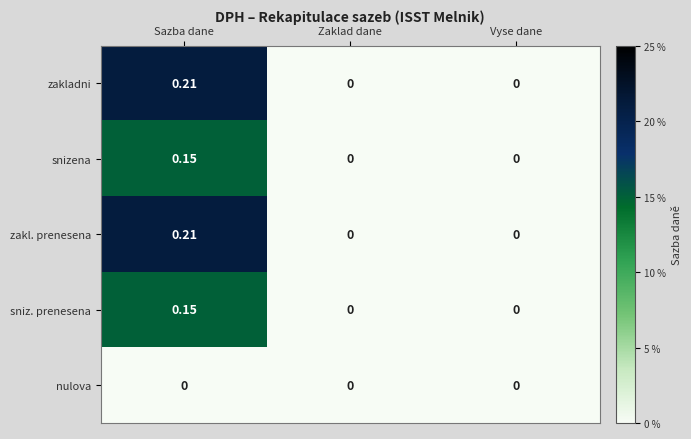

At which category is the sum across all series the highest?

Sazba dane